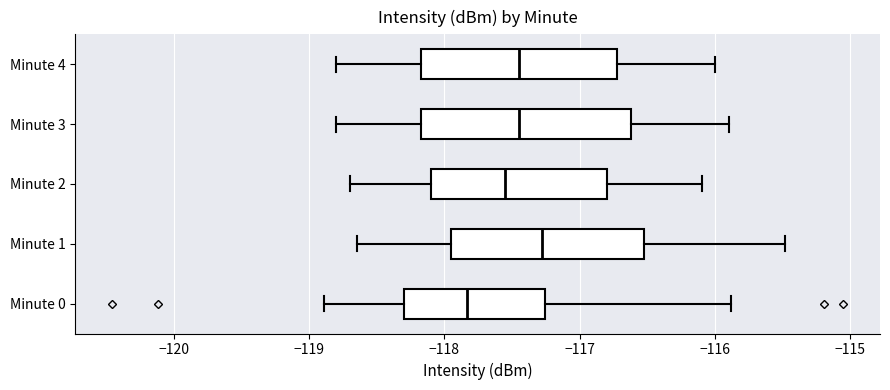

Which box has the furthest to the left median line?

Minute 0